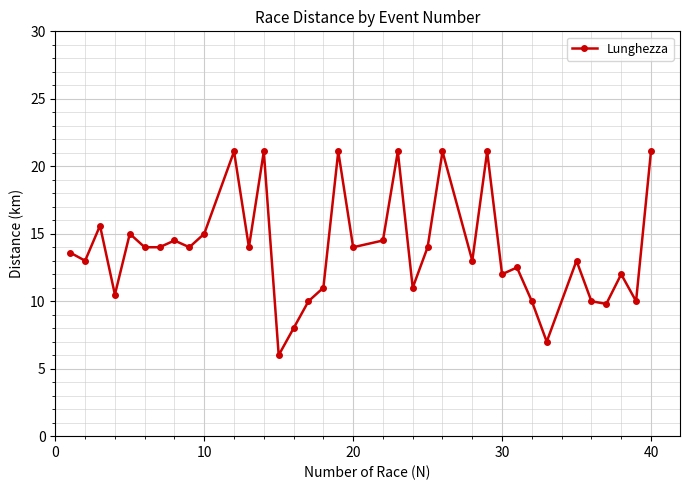

What is the sum of all values?

498.7